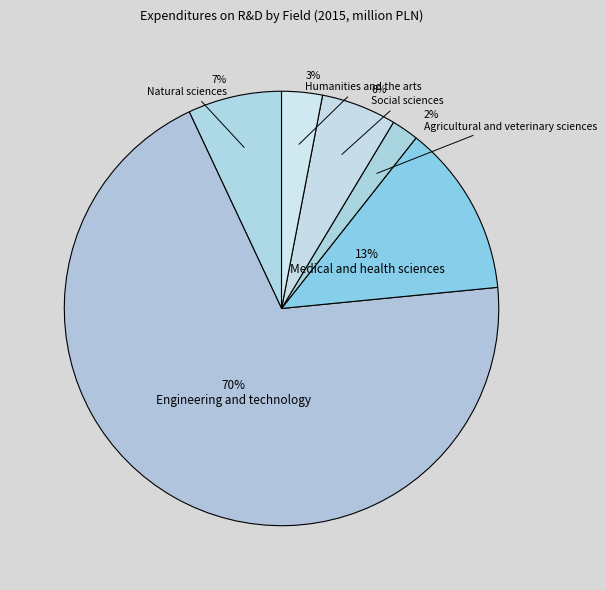

Is there a majority slice in this chart?

Yes